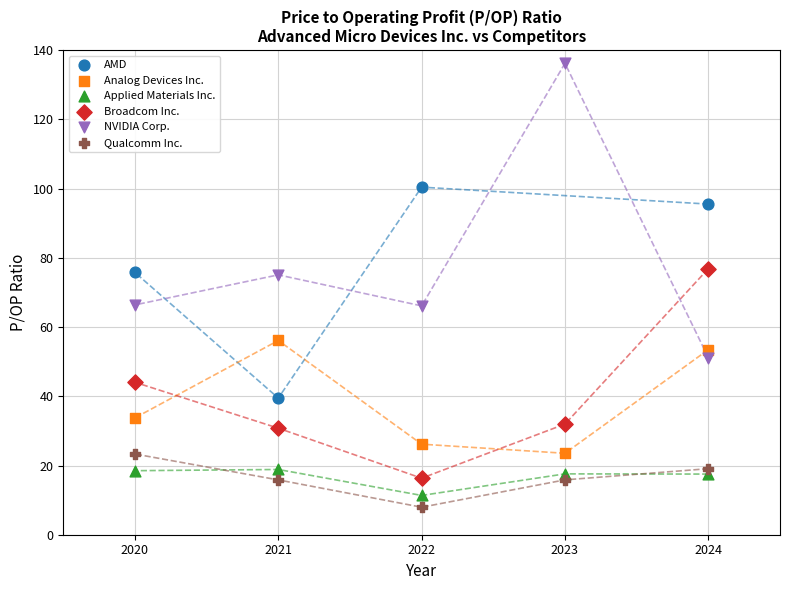

Which series contains the highest Y value?

NVIDIA Corp.